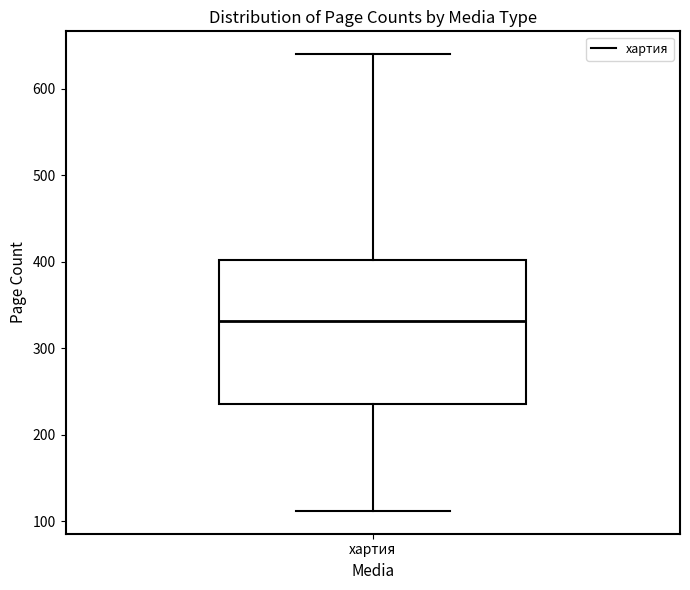

Where is the lower edge of the box for хартия on the y-axis? The values are not printed on the chart, so give them approximately, as read against the axis.

240